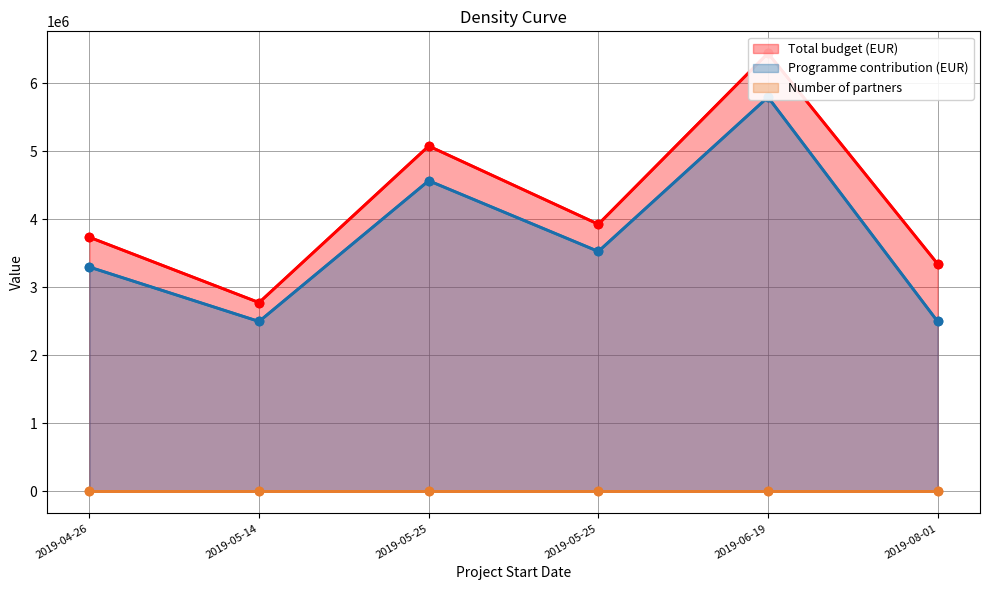

Does the chart have visible grid lines?

Yes